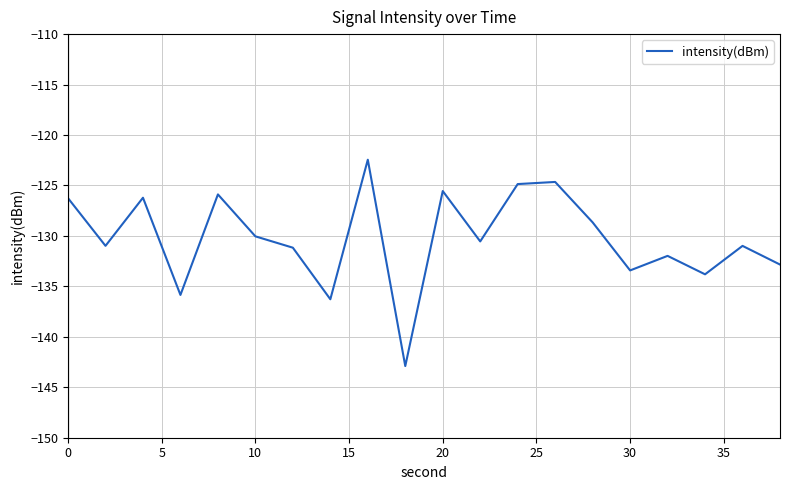

What is the greatest value displayed?

-122.4